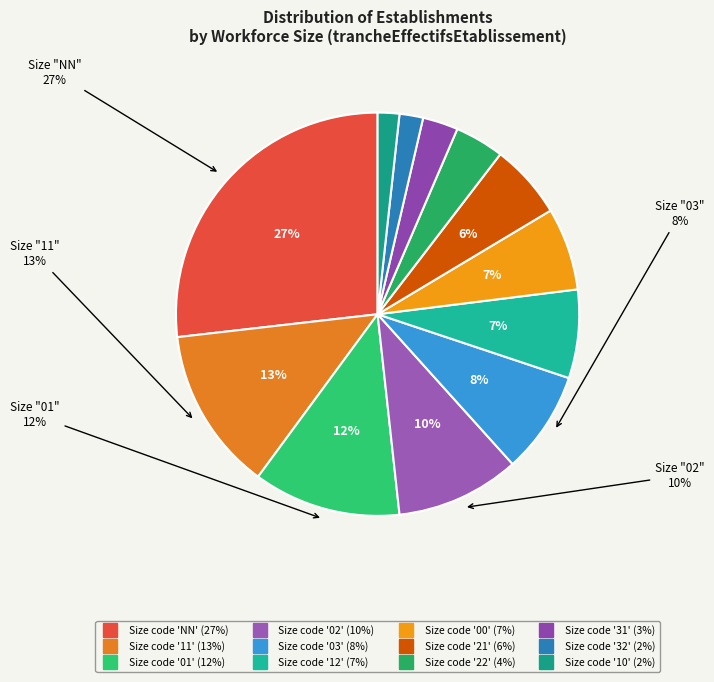

Rank the categories by value from highest to lowest.

NN, 11, 01, 02, 03, 12, 00, 21, 22, 31, 32, 10